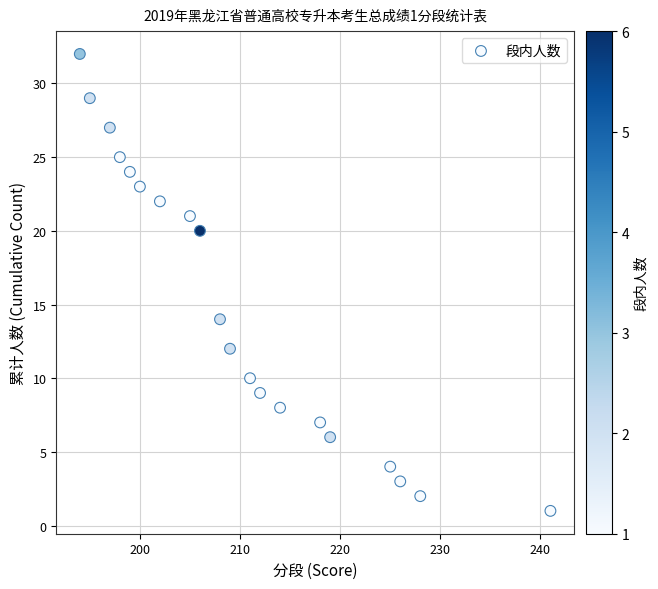

What Y value in the scatter plot is closest to 16?

14